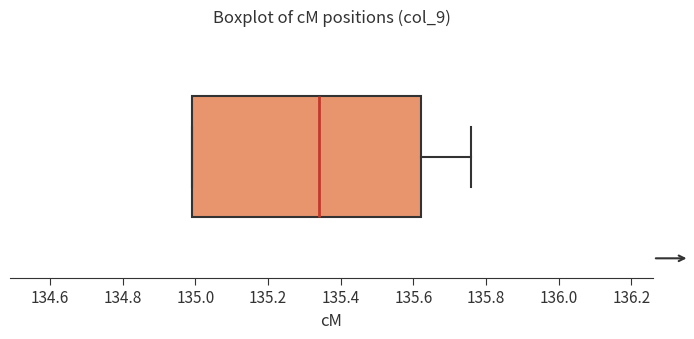

Where is the left edge of the box on the x-axis? The values are not printed on the chart, so give them approximately, as read against the axis.

135.00